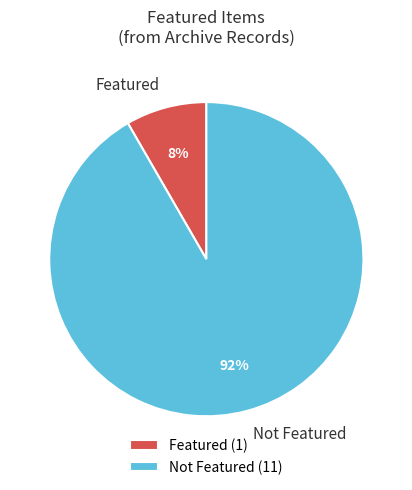

True or false: Not Featured accounts for 82% of the total.

False